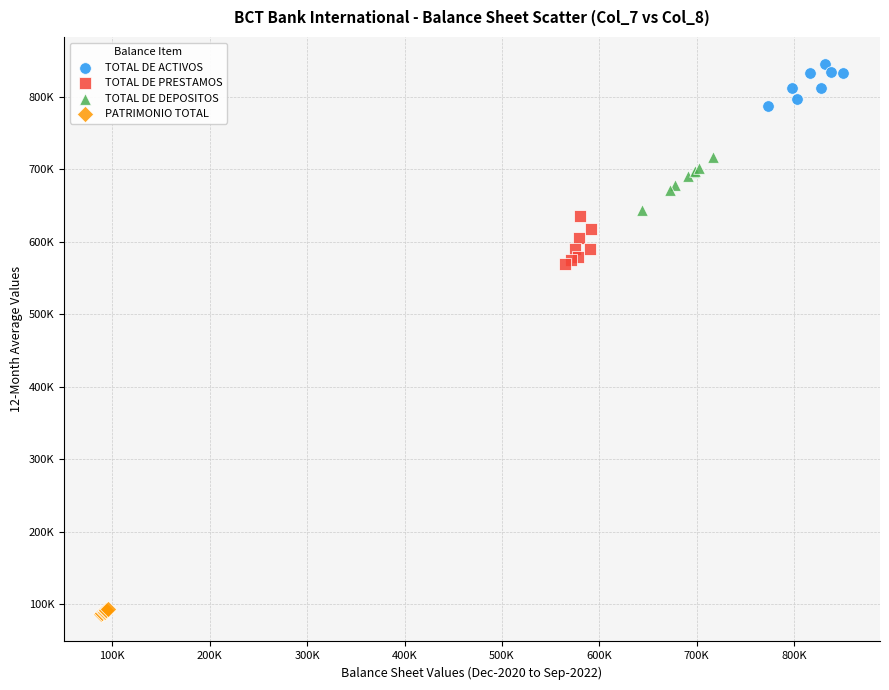

Which series has the largest Y range (max minus min)?

TOTAL DE DEPOSITOS